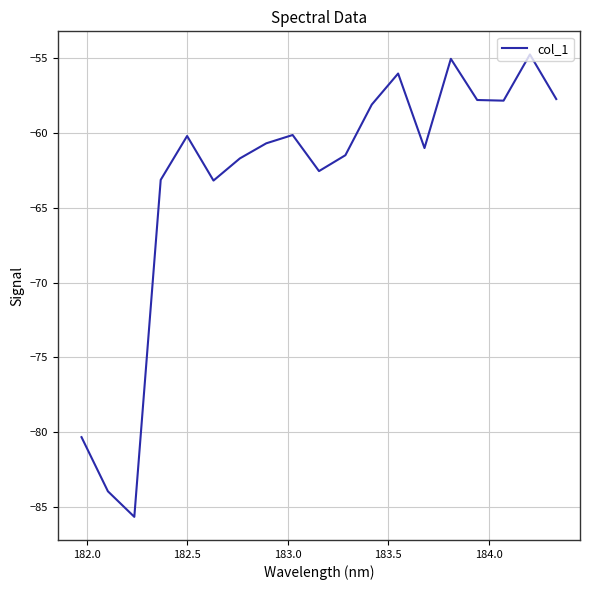

What is the difference between the maximum and minimum values?

31.0